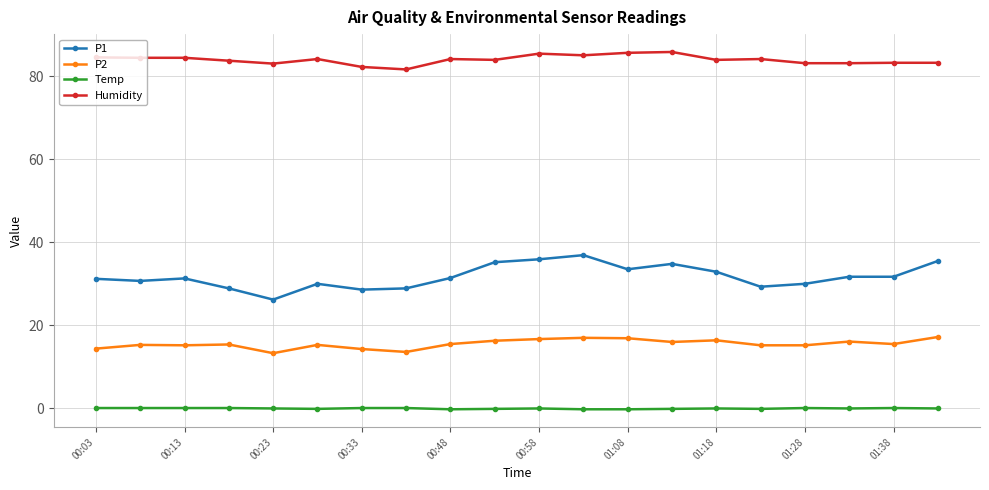

True or false: Humidity has more than 0 interior local peaks.

True